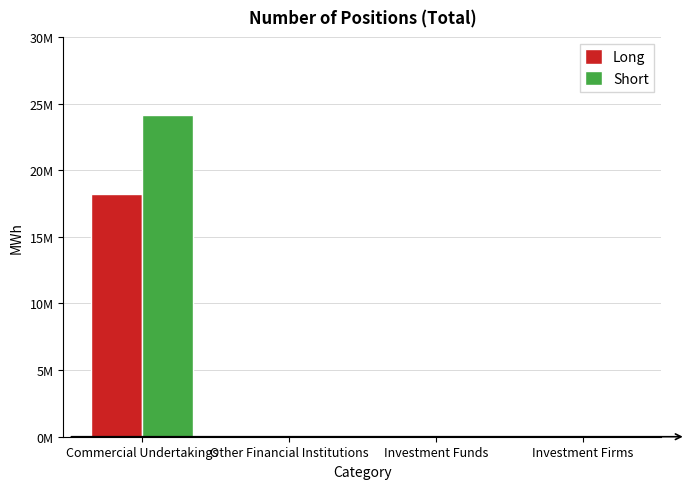

What is the label of the 1st bar from the right?

Investment Firms